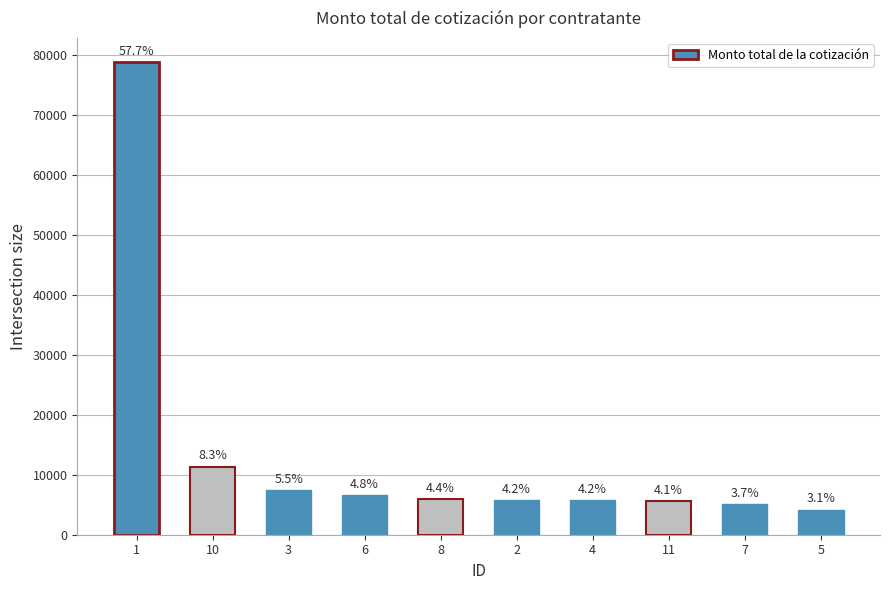

Is it true that the value at 10 is 11366.2?

True